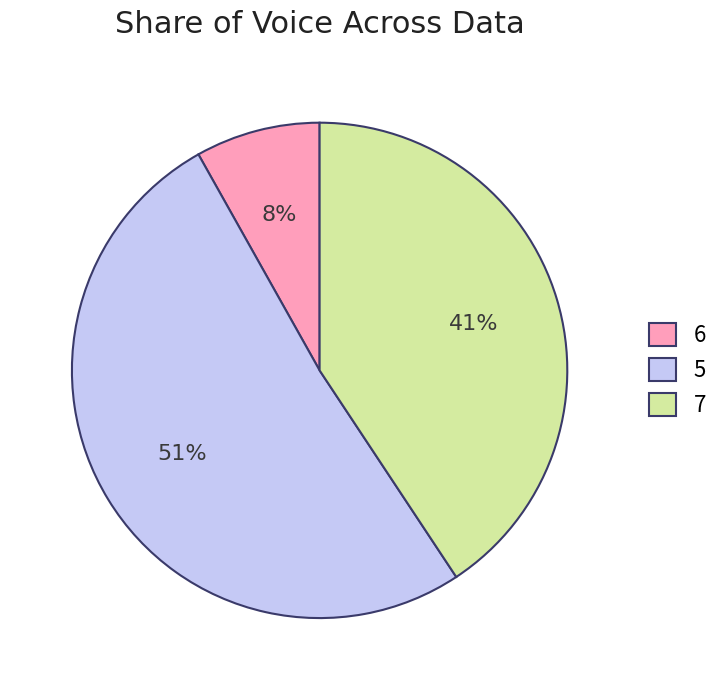

To the nearest percent, what is the difference between the largest and smallest slice percentages?

43%